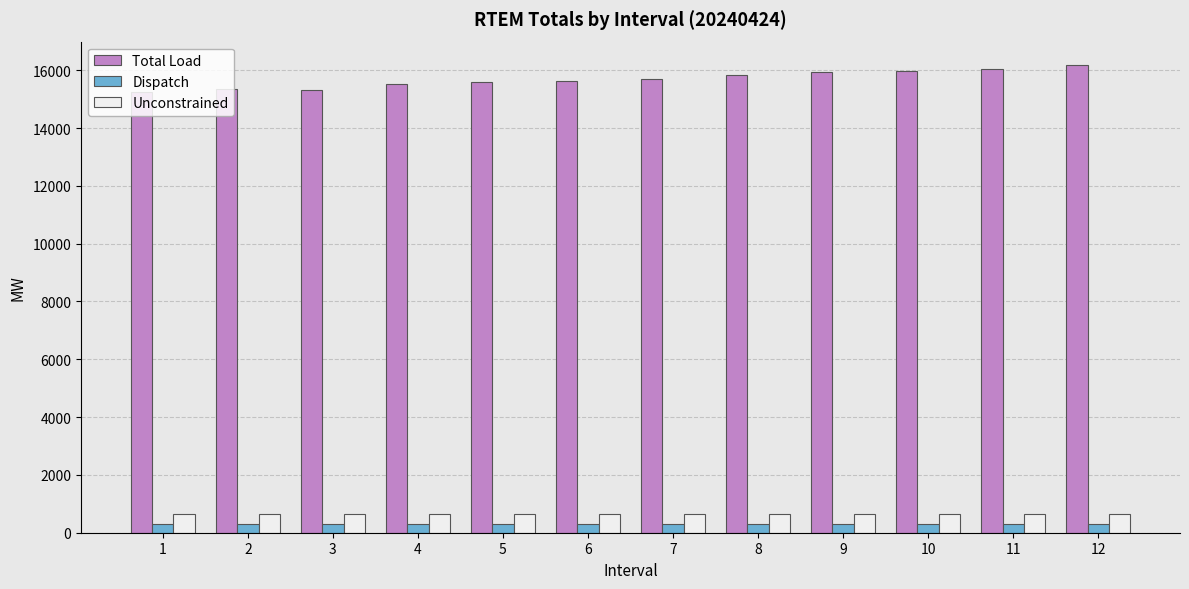

The value of Unconstrained at 12 is 652.4. True or false?

True